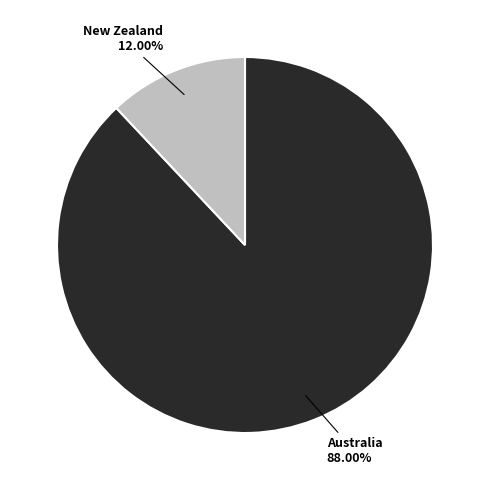

Rank the categories by value from highest to lowest.

Australia, New Zealand